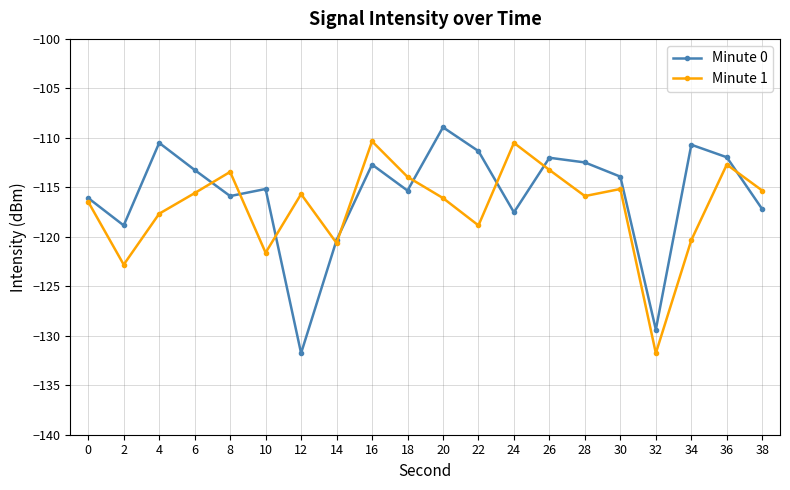

In Minute 1, how many points are higher than both neighbors (excluding endpoints)?

6